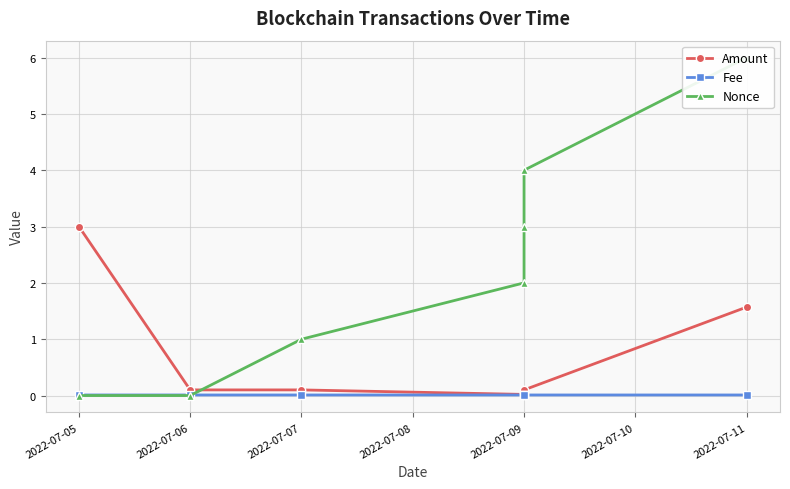

Rank the categories by Nonce value from highest to lowest.

2022-07-11, 2022-07-09, 2022-07-09, 2022-07-09, 2022-07-07, 2022-07-05, 2022-07-06